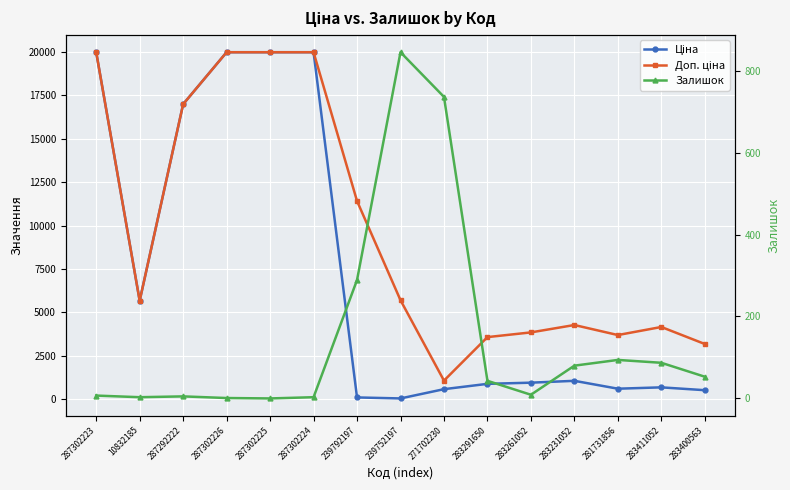

Rank the series by their average value, from highest to lowest.

Доп. ціна, Ціна, Залишок